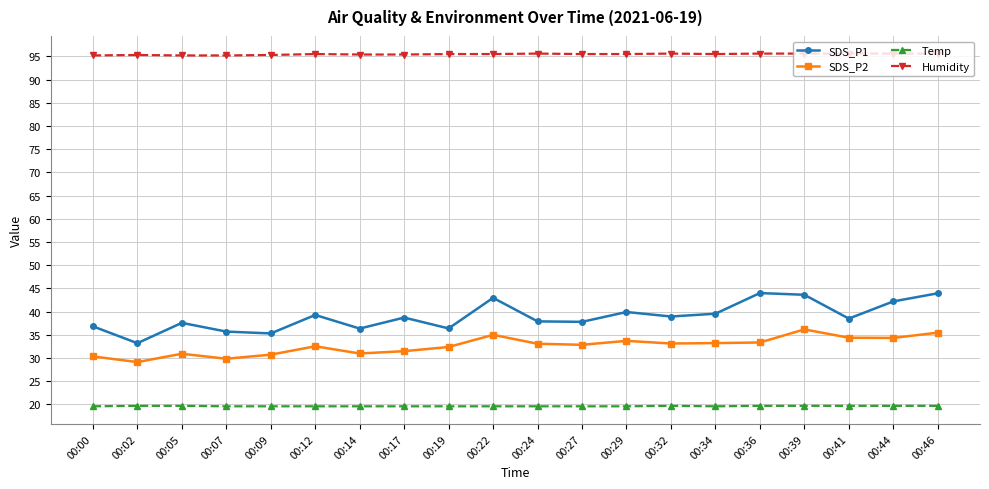

What is the difference between the maximum and second lowest values in the Temp series?

0.1